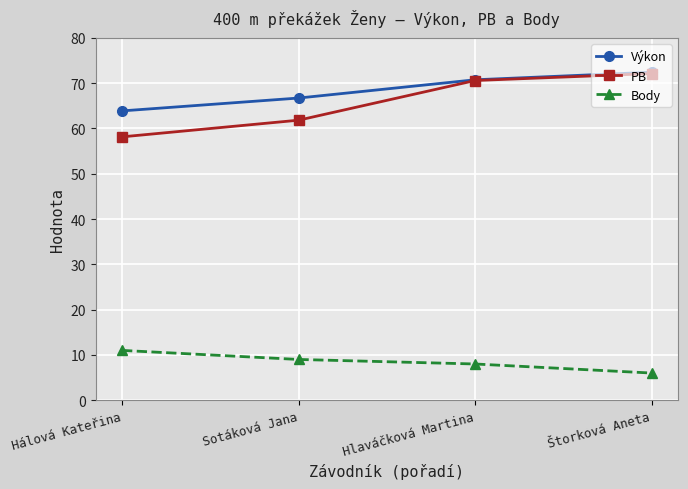

How many data points does each series have?

4